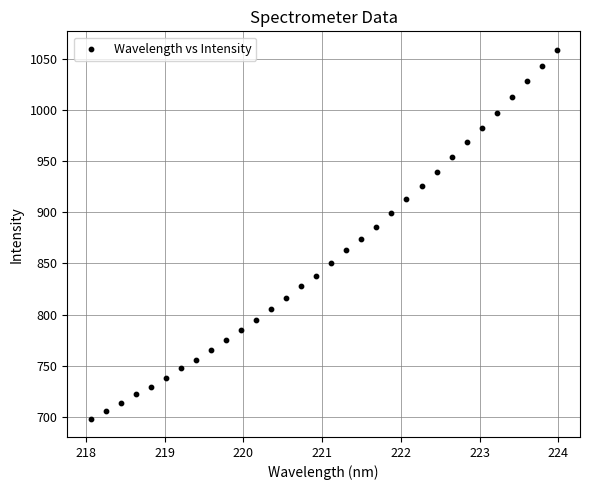

What is the range of Y values (max minus min)?

360.7